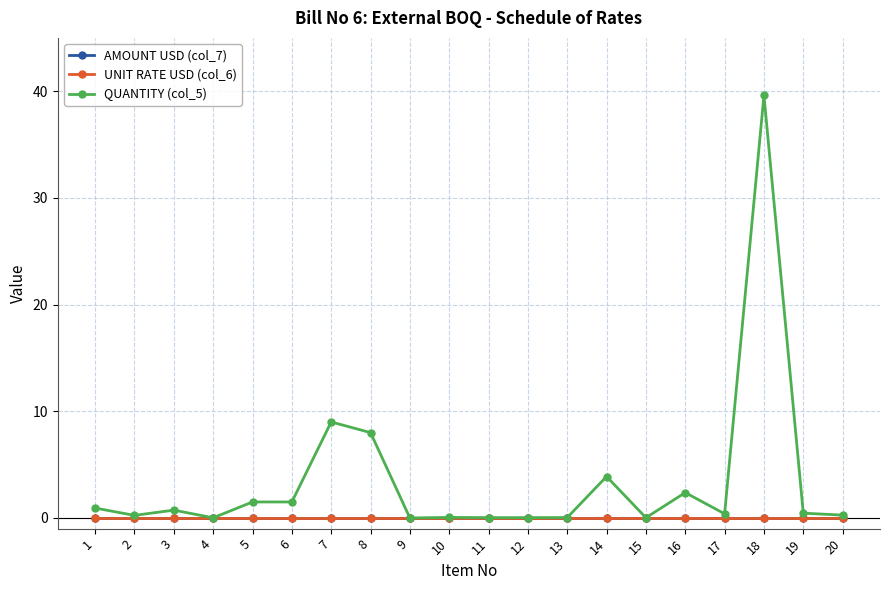

True or false: UNIT RATE USD (col_6) has more than 2 points higher than both neighbors.

False